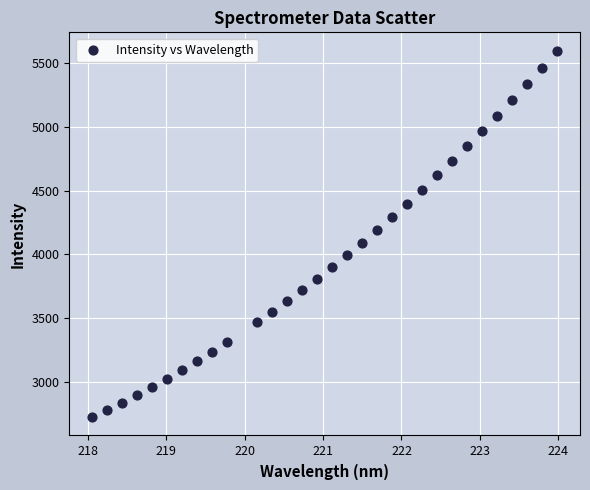

What is the range of X values (max minus min)?

5.9